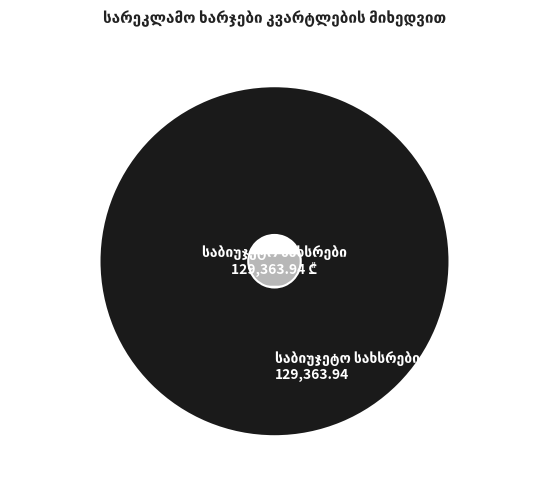

True or false: საბიუჯეტო სახსრები accounts for 99% of the total.

False